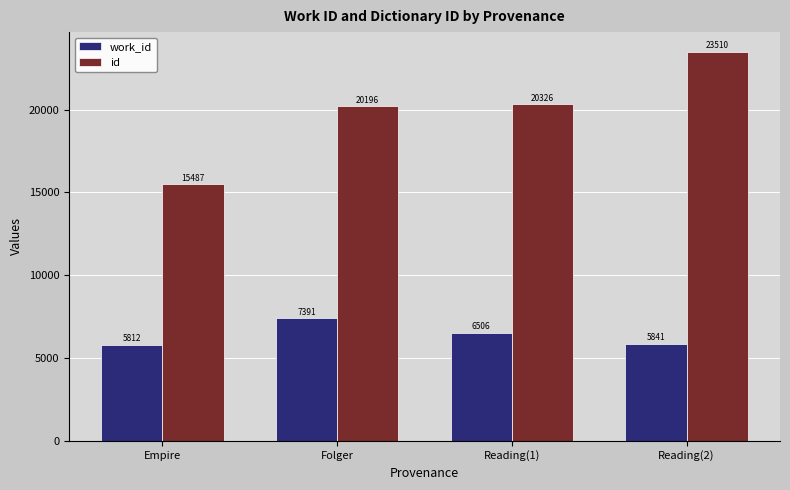

Reading right to left, transcribe all the data shown in this chart.

work_id: Reading(2)=5841	Reading(1)=6506	Folger=7391	Empire=5812
id: Reading(2)=23510	Reading(1)=20326	Folger=20196	Empire=15487